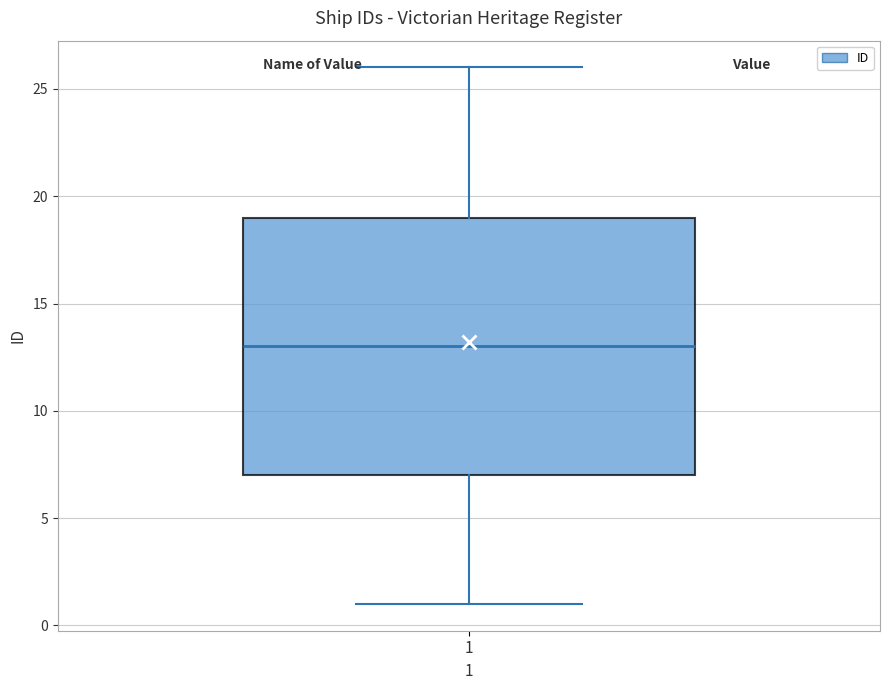

Where is the upper edge of the box at x = 1 on the y-axis? The values are not printed on the chart, so give them approximately, as read against the axis.

19